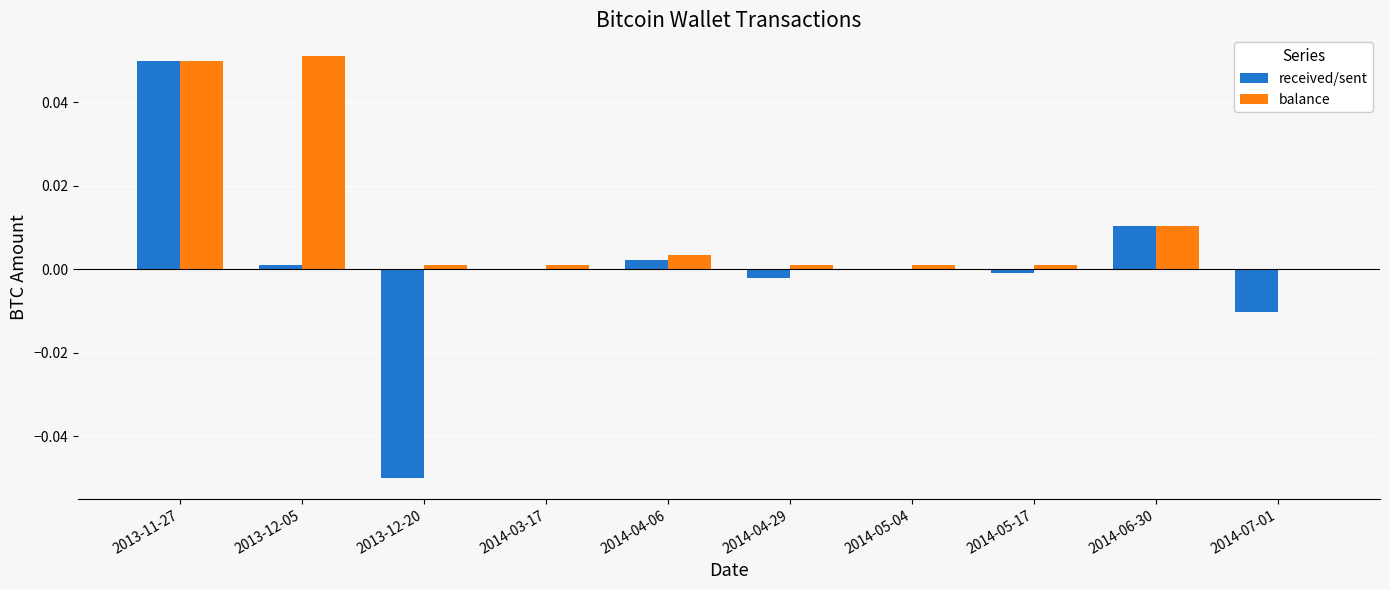

How many values in balance are above zero?

9